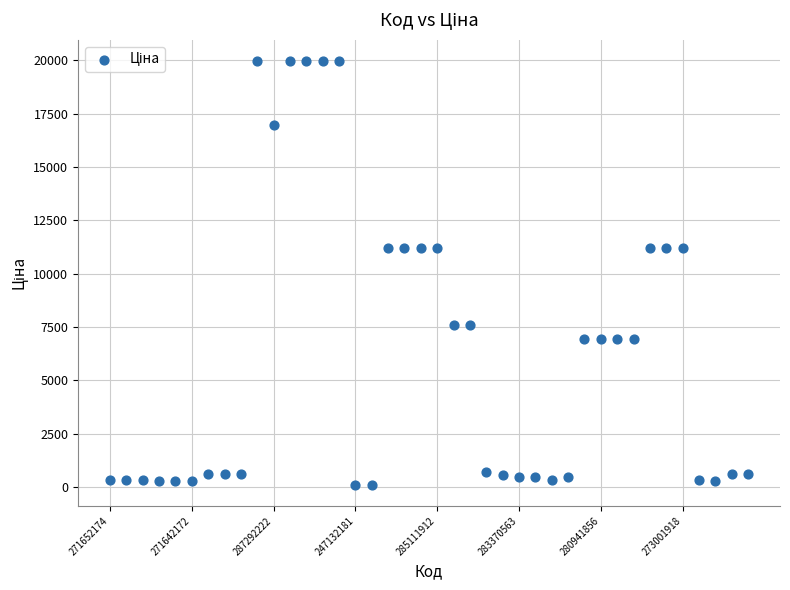

What is the range of Y values (max minus min)?

19850.1